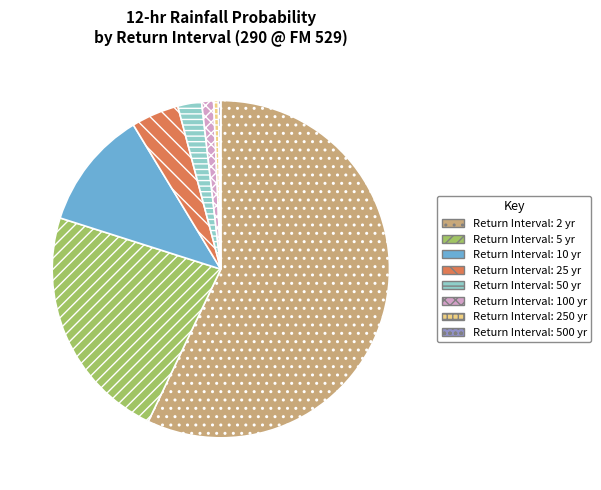

Is there any slice that represents more than half of the pie?

Yes